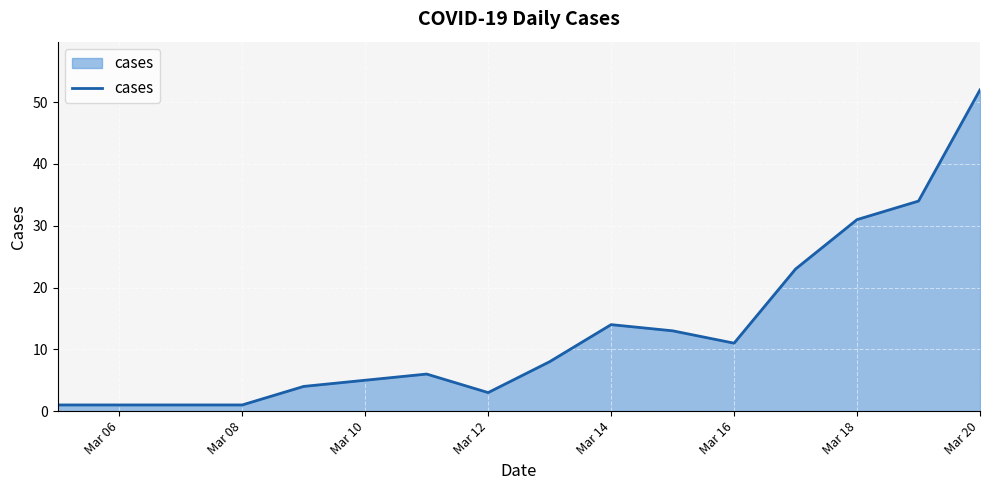

What is the maximum value shown in the chart?

52